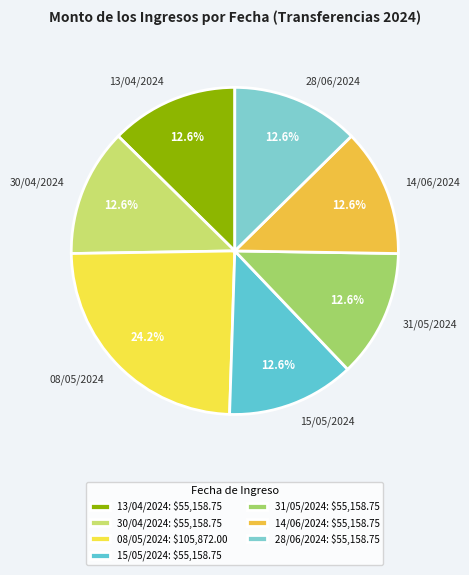

How much of the chart is everything except 14/06/2024?

87.4%